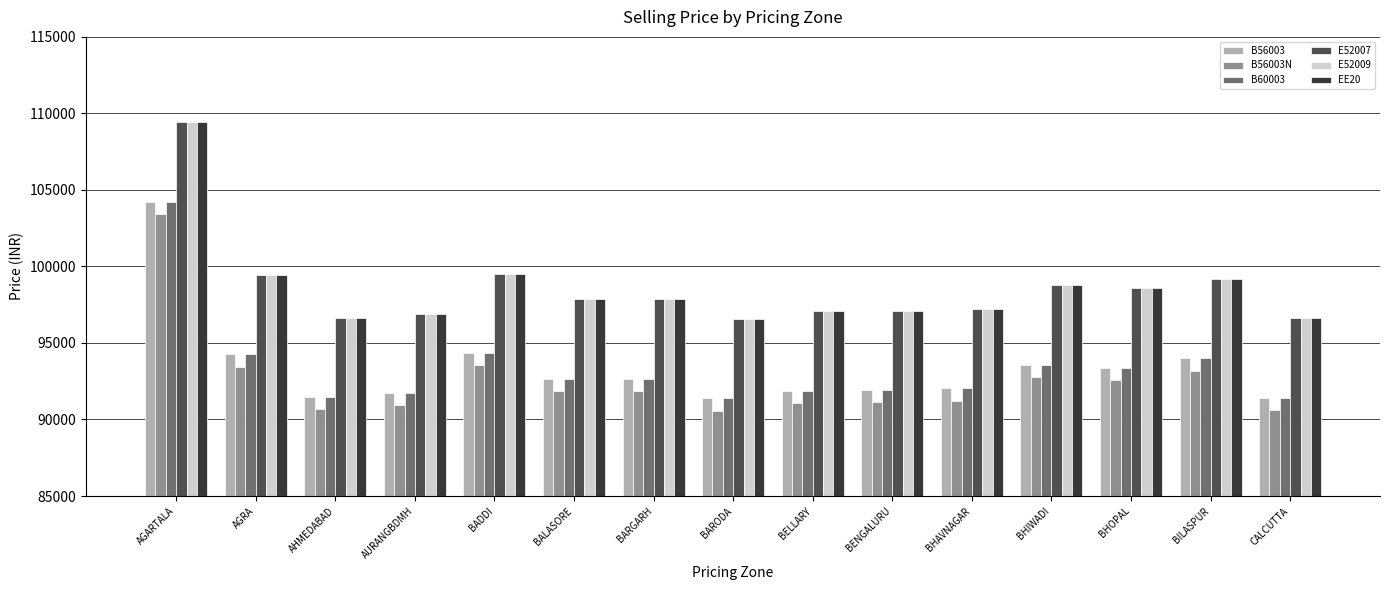

What are all the series names shown in the legend?

B56003, B56003N, B60003, E52007, E52009, EE20